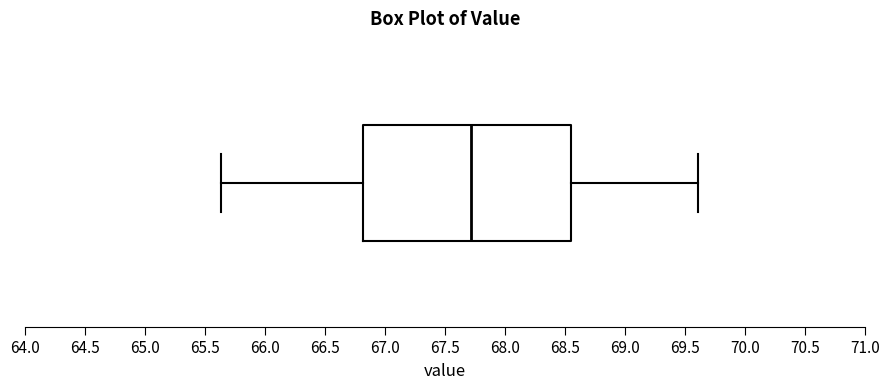

Transcribe this box plot: give where the median line is, the range the box spans, and where the two whiskers end, as read against the x-axis. The values are not printed on the chart, so give them approximately, as read against the axis.

median 67.70, box 66.80 to 68.55, whiskers 65.65 to 69.60